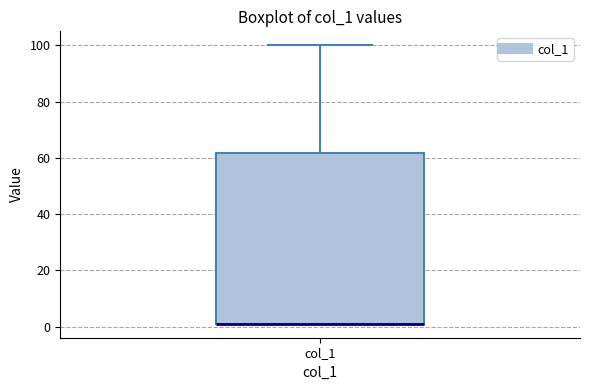

Where is the lower edge of the box for col_1 on the y-axis? The values are not printed on the chart, so give them approximately, as read against the axis.

2